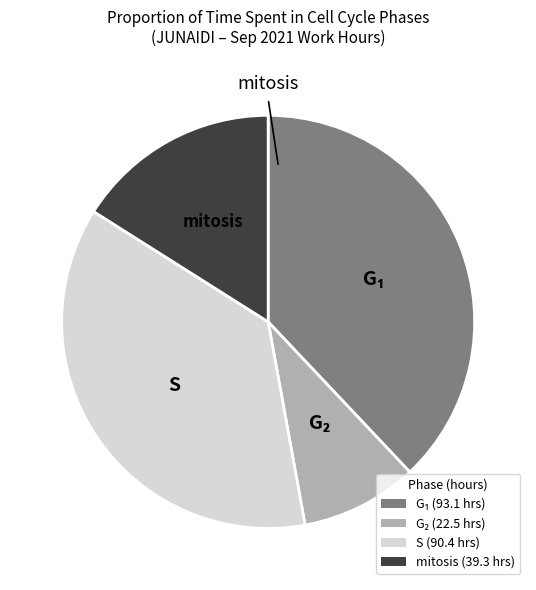

Is S (90.4 hrs) the majority of the pie?

No